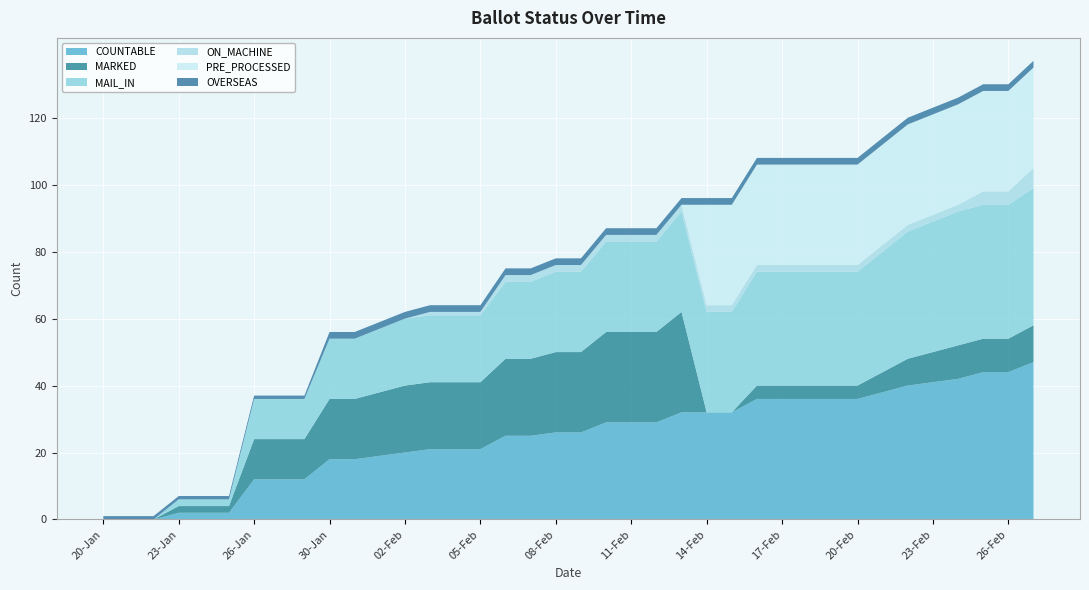

Reading left to right, what are all the values shown in this chart?

COUNTABLE: 0	0	0	2	2	2	12	12	12	18	18	19	20	21	21	21	25	25	26	26	29	29	29	32	32	32	36	36	36	36	36	38	40	41	42	44	44	47
MARKED: 0	0	0	2	2	2	12	12	12	18	18	19	20	20	20	20	23	23	24	24	27	27	27	30	0	0	4	4	4	4	4	6	8	9	10	10	10	11
MAIL_IN: 0	0	0	2	2	2	12	12	12	18	18	19	20	20	20	20	23	23	24	24	27	27	27	30	30	30	34	34	34	34	34	36	38	39	40	40	40	41
ON_MACHINE: 0	0	0	0	0	0	0	0	0	0	0	0	0	1	1	1	2	2	2	2	2	2	2	2	2	2	2	2	2	2	2	2	2	2	2	4	4	6
PRE_PROCESSED: 0	0	0	0	0	0	0	0	0	0	0	0	0	0	0	0	0	0	0	0	0	0	0	0	30	30	30	30	30	30	30	30	30	30	30	30	30	30
OVERSEAS: 1	1	1	1	1	1	1	1	1	2	2	2	2	2	2	2	2	2	2	2	2	2	2	2	2	2	2	2	2	2	2	2	2	2	2	2	2	2